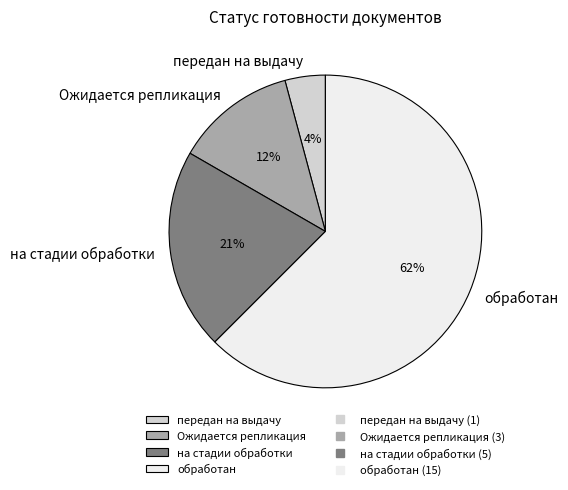

Do передан на выдачу and обработан together represent more than half of the pie?

Yes